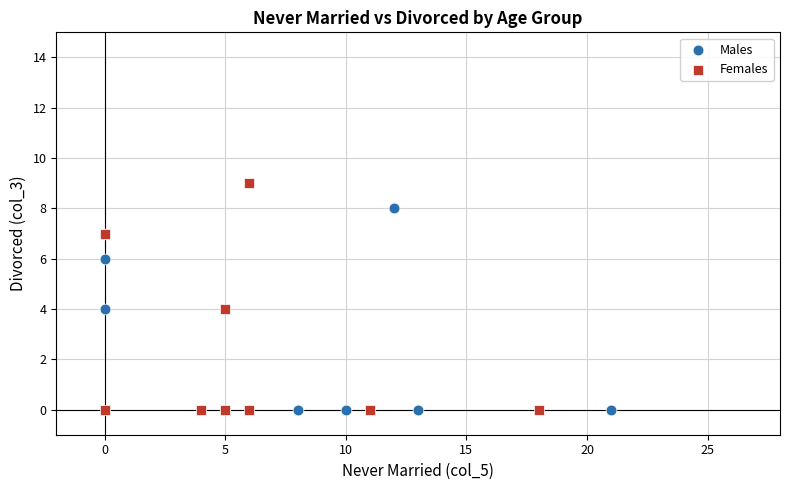

Which series contains the highest Y value?

Females